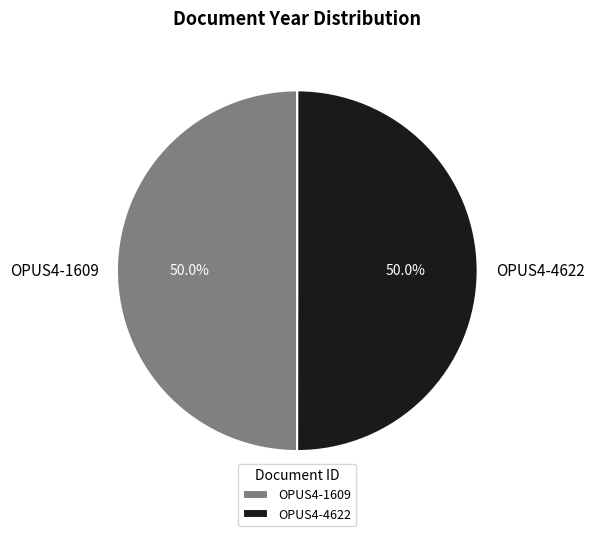

How many segments does this pie chart have?

2